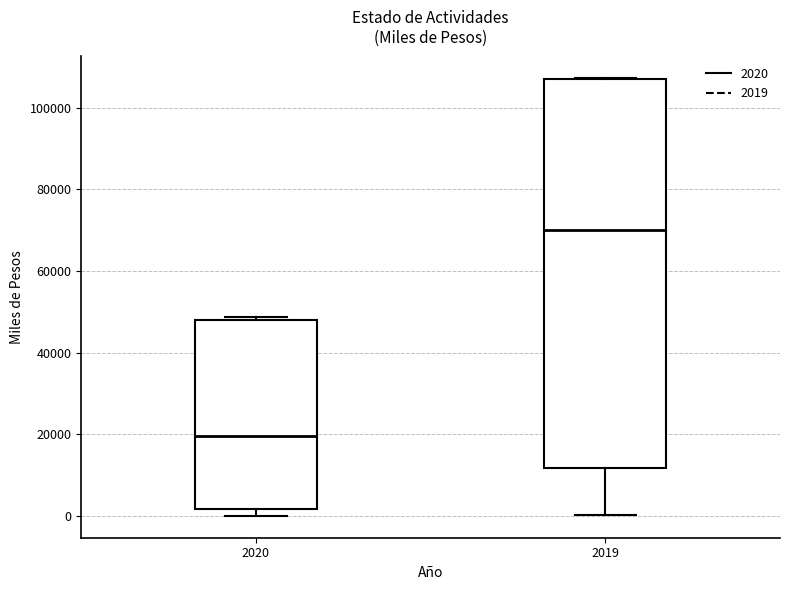

Which box is the tallest, from its lower edge to its upper edge?

2019